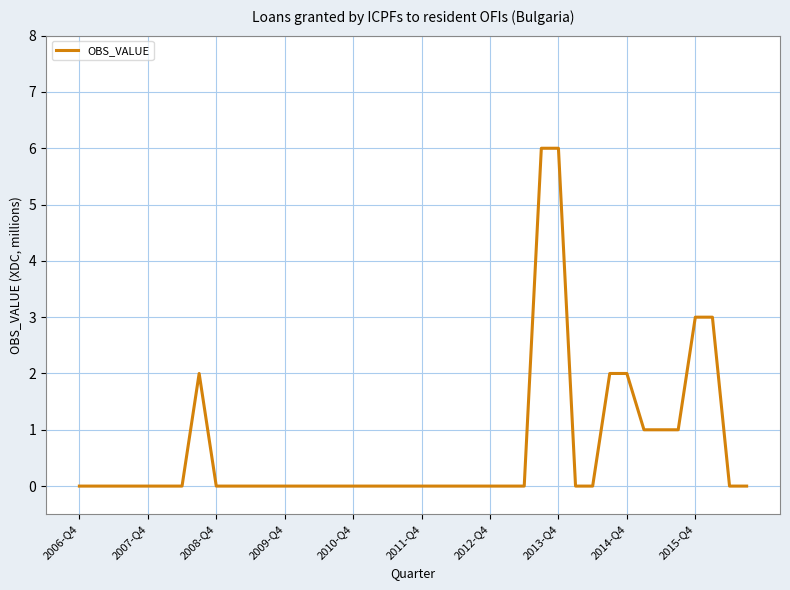

What is the difference between the maximum and minimum values?

6